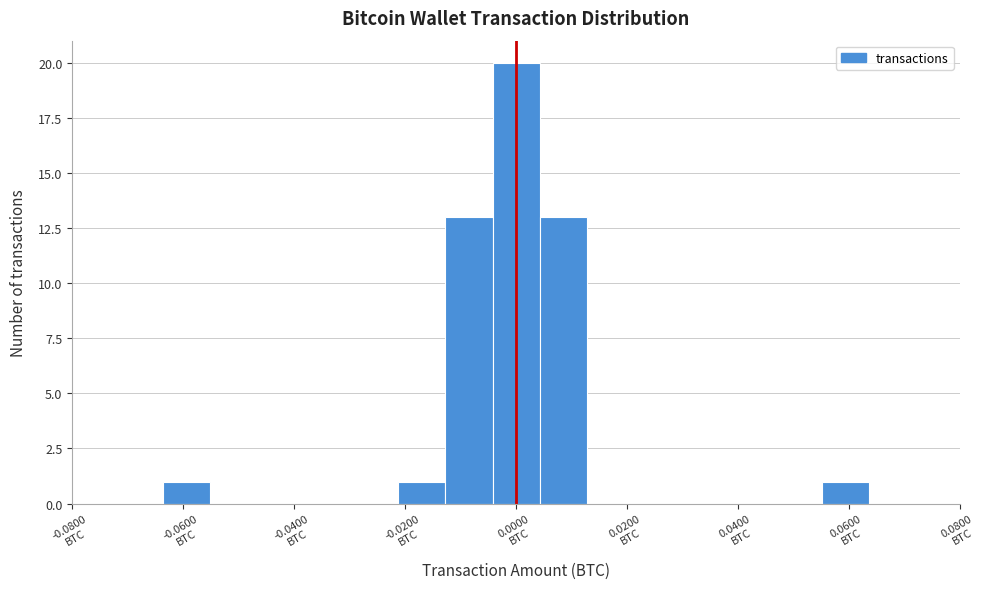

Reading left to right, transcribe this chart: for each bar, give the range it covers on the x-axis and its height. Neither the bar edges nor the heights are printed on the chart, so give them approximately, as read against the axes.

-0.064 to -0.056: 1
-0.056 to -0.046: 0
-0.046 to -0.038: 0
-0.038 to -0.030: 0
-0.030 to -0.022: 0
-0.022 to -0.012: 1
-0.012 to -0.004: 13
-0.004 to 0.004: 20
0.004 to 0.012: 13
0.012 to 0.022: 0
0.022 to 0.030: 0
0.030 to 0.038: 0
0.038 to 0.046: 0
0.046 to 0.056: 0
0.056 to 0.064: 1